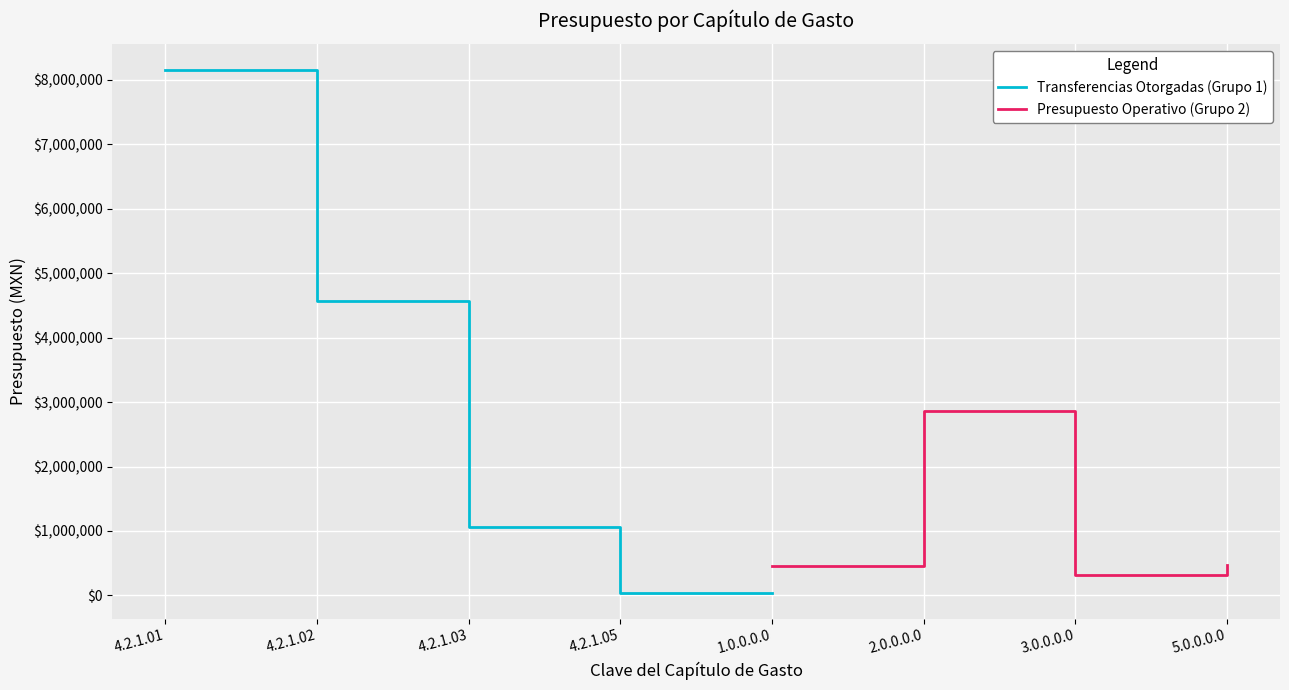

True or false: Presupuesto Operativo (Grupo 2) and Transferencias Otorgadas (Grupo 1) intersect in this chart.

False